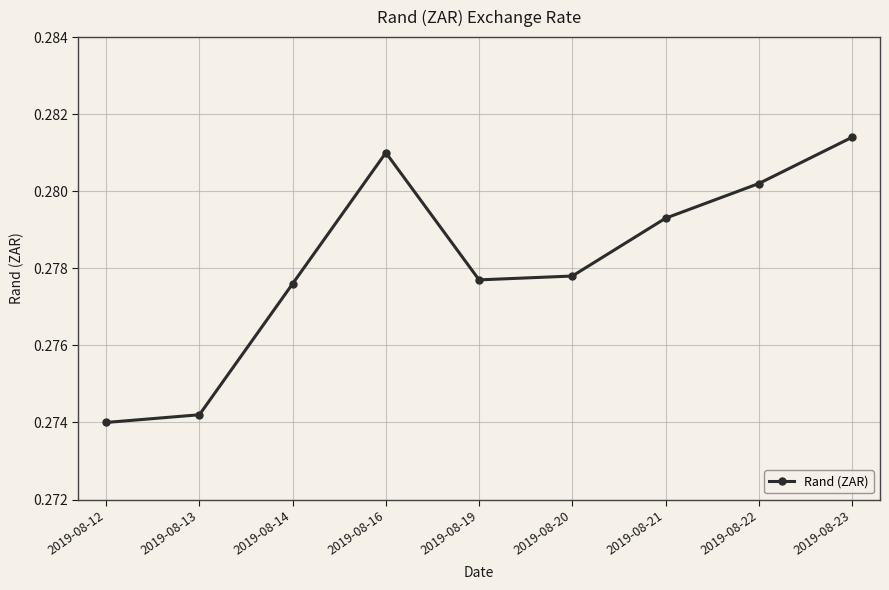

What is the sum of the values at 2019-08-21 and 2019-08-19?

0.6